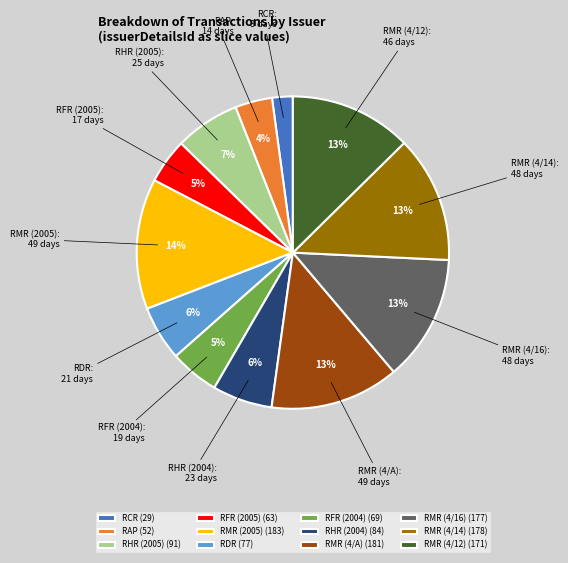

Which has a higher value, RFR (2004) or RAP?

RFR (2004)